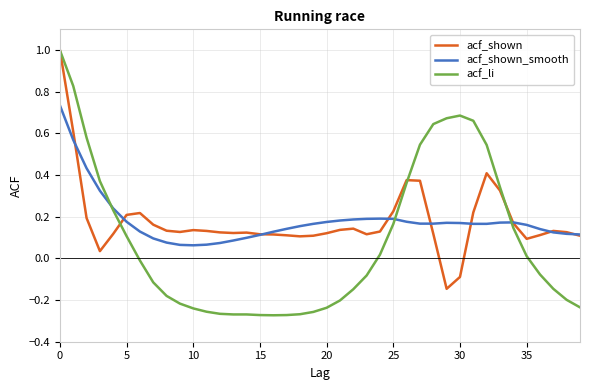

What is the maximum value shown in the chart?

1.0